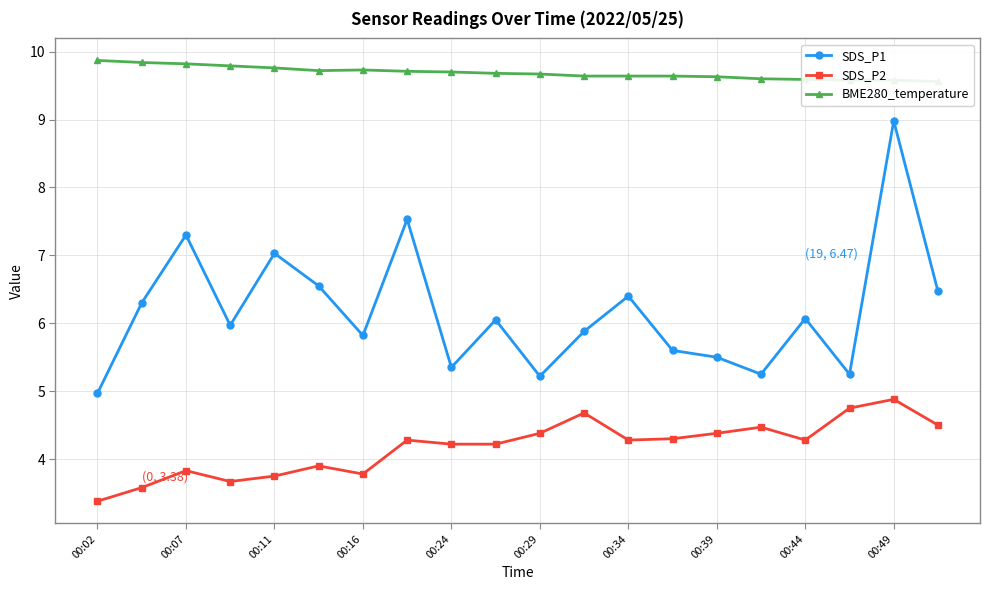

Read the SDS_P1 value at 00:02.

5.0